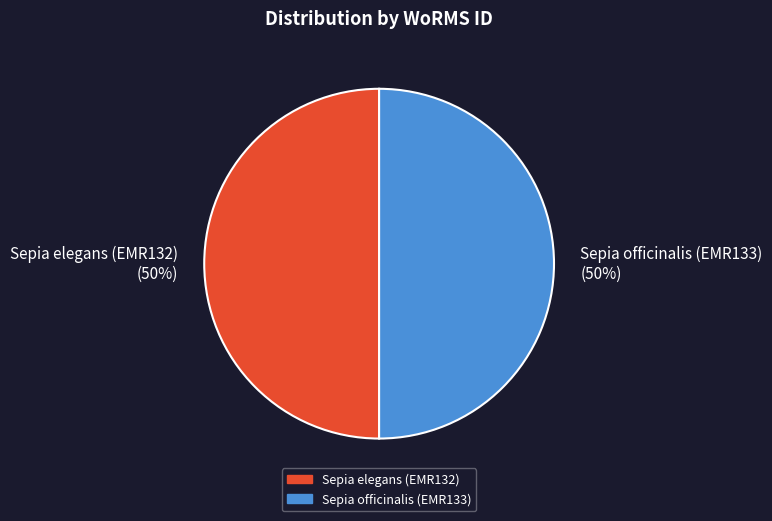

Combined, do Sepia officinalis (EMR133) (50%) and Sepia elegans (EMR132) (50%) account for over 50%?

Yes